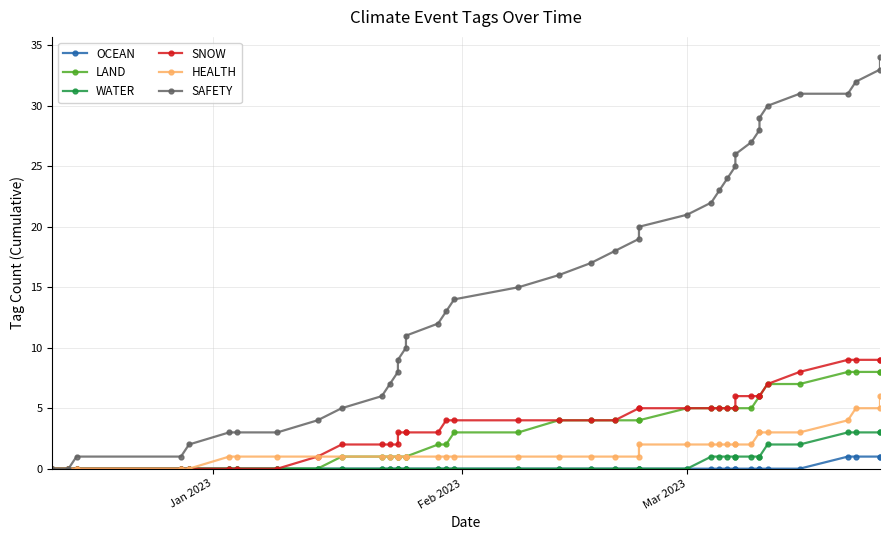

Rank the series by their maximum value, from lowest to highest.

OCEAN, WATER, HEALTH, LAND, SNOW, SAFETY